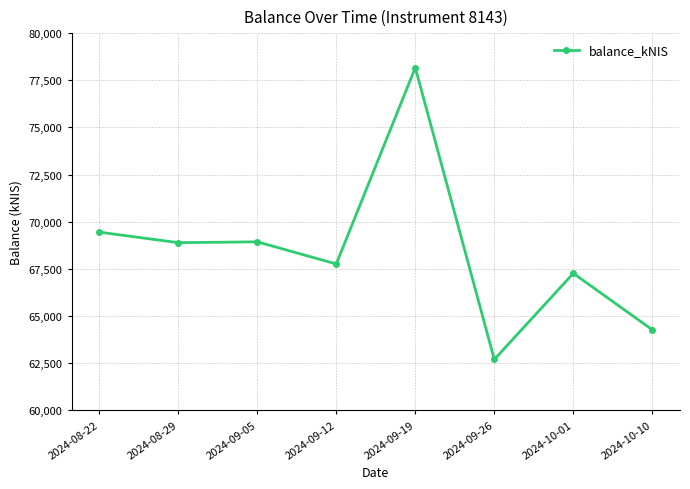

What is the difference between the maximum and minimum values?

15474.2